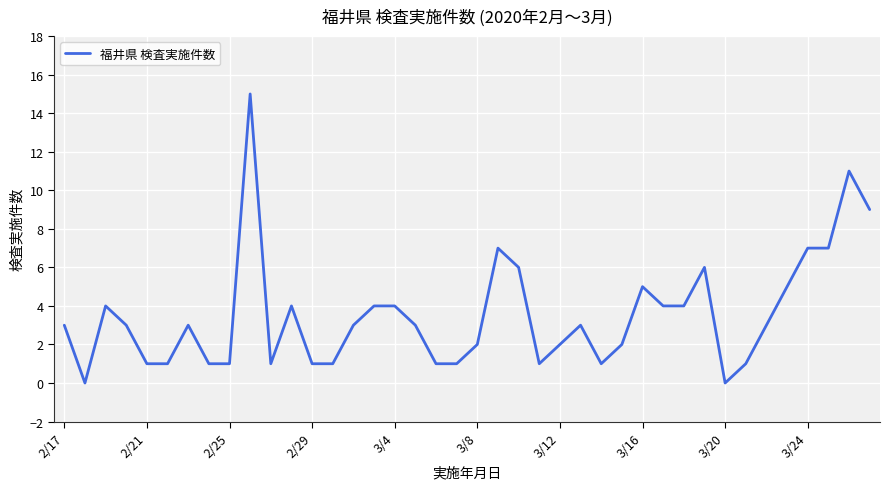

What is the greatest value displayed?

15